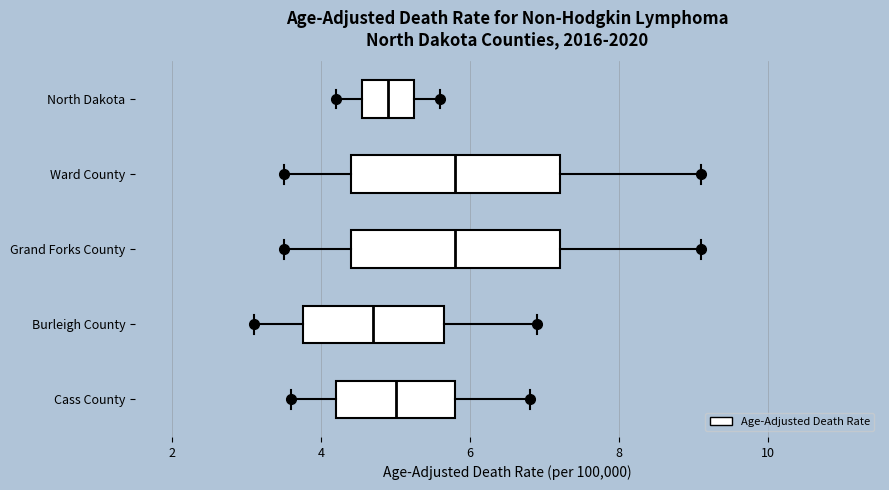

Reading bottom to top, read every box against the x-axis: the position of its median line, the range the box covers, and the ends of its whiskers. The values are not printed on the chart, so give them approximately, as read against the axis.

Cass County: median 5.0, box 4.2 to 5.8, whiskers 3.6 to 6.8
Burleigh County: median 4.8, box 3.8 to 5.6, whiskers 3.2 to 7.0
Grand Forks County: median 5.8, box 4.4 to 7.2, whiskers 3.6 to 9.2
Ward County: median 5.8, box 4.4 to 7.2, whiskers 3.6 to 9.2
North Dakota: median 5.0, box 4.6 to 5.2, whiskers 4.2 to 5.6